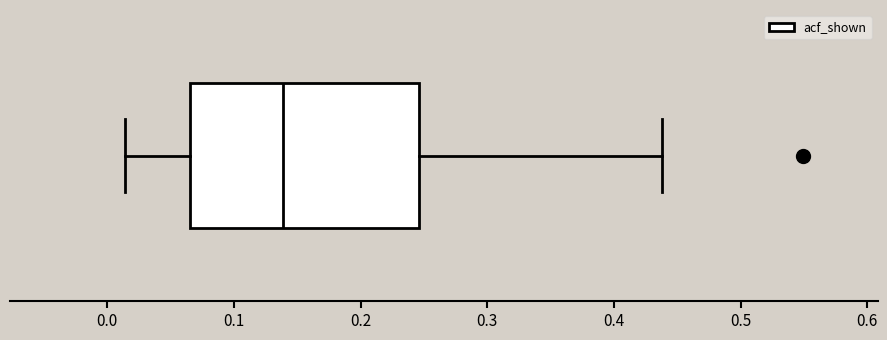

Read this box plot against the x-axis: the position of the median line, the range covered by the box, and the ends of both whiskers. The values are not printed on the chart, so give them approximately, as read against the axis.

median 0.14, box 0.07 to 0.25, whiskers 0.01 to 0.44